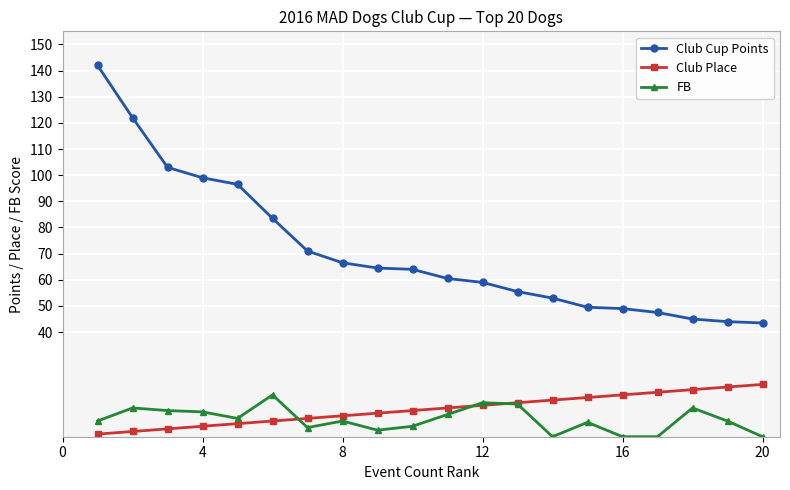

What is the minimum value for Club Cup Points?

43.5